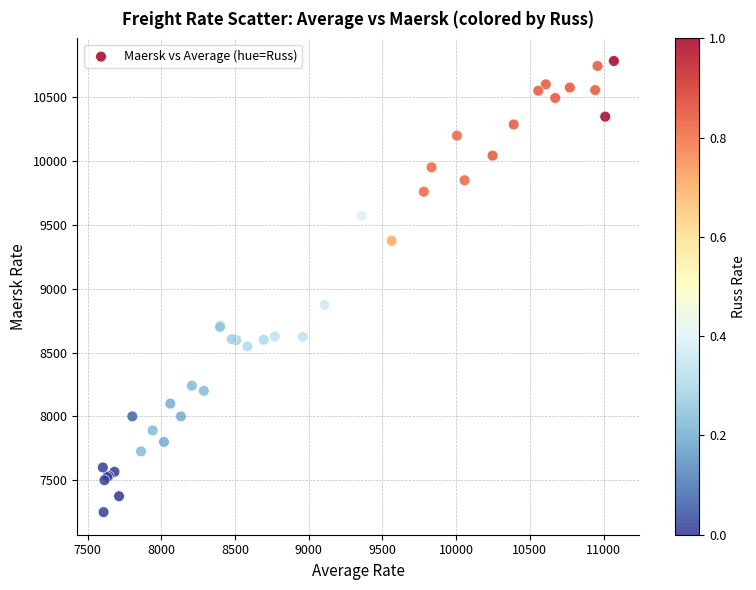

What Y value in the scatter plot is closest to 9016?

8873